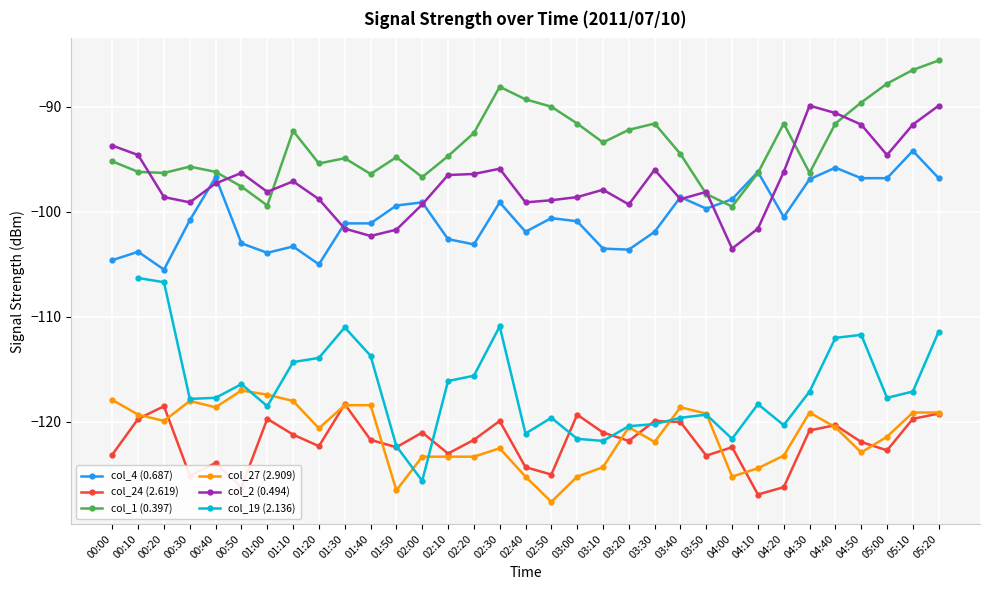

At 02:50, list the series in order from smallest to largest.

col_27 (2.909), col_24 (2.619), col_19 (2.136), col_4 (0.687), col_2 (0.494), col_1 (0.397)